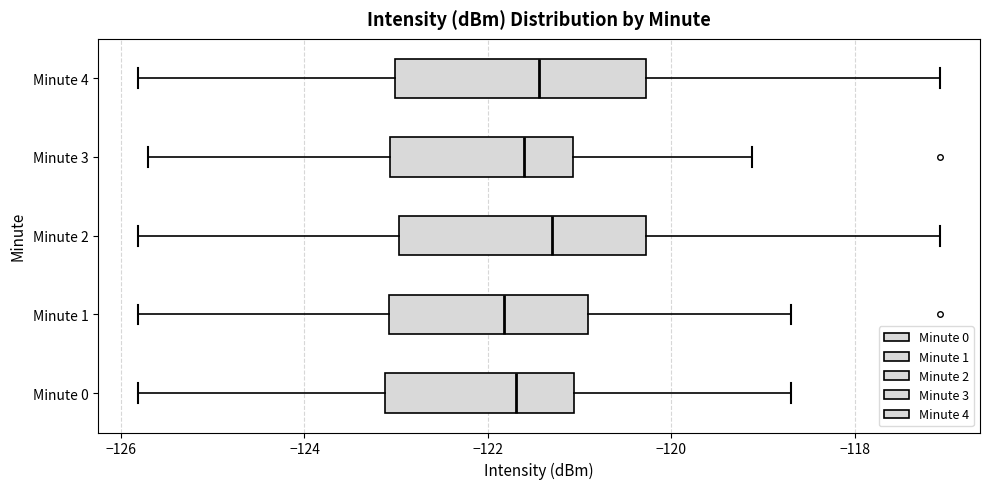

Reading bottom to top, read every box against the x-axis: the position of its median line, the range the box covers, and the ends of its whiskers. The values are not printed on the chart, so give them approximately, as read against the axis.

Minute 0: median -121.6, box -123.2 to -121.0, whiskers -125.8 to -118.6
Minute 1: median -121.8, box -123.0 to -121.0, whiskers -125.8 to -118.6
Minute 2: median -121.2, box -123.0 to -120.2, whiskers -125.8 to -117.0
Minute 3: median -121.6, box -123.0 to -121.0, whiskers -125.8 to -119.2
Minute 4: median -121.4, box -123.0 to -120.2, whiskers -125.8 to -117.0